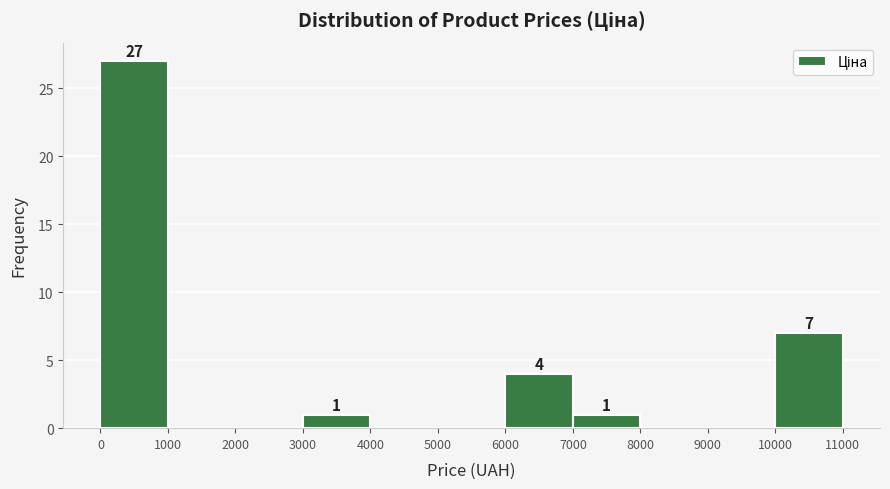

Which range on the x-axis has the tallest bar?

0 to 1000